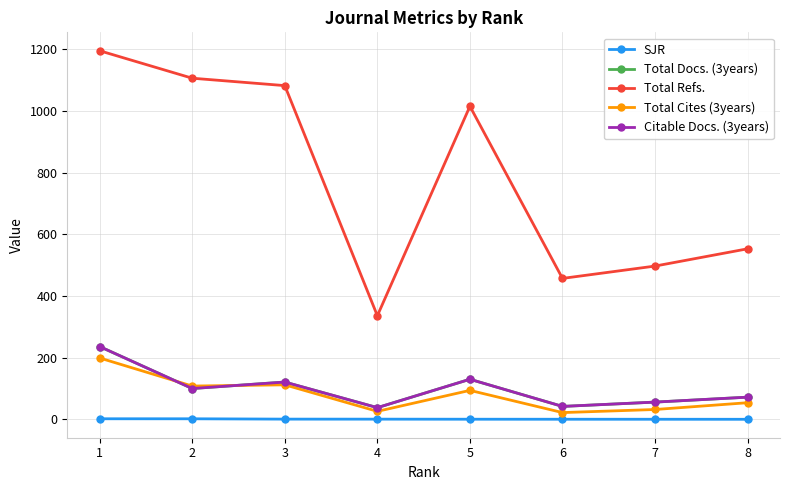

What is the greatest value displayed?

1195.0